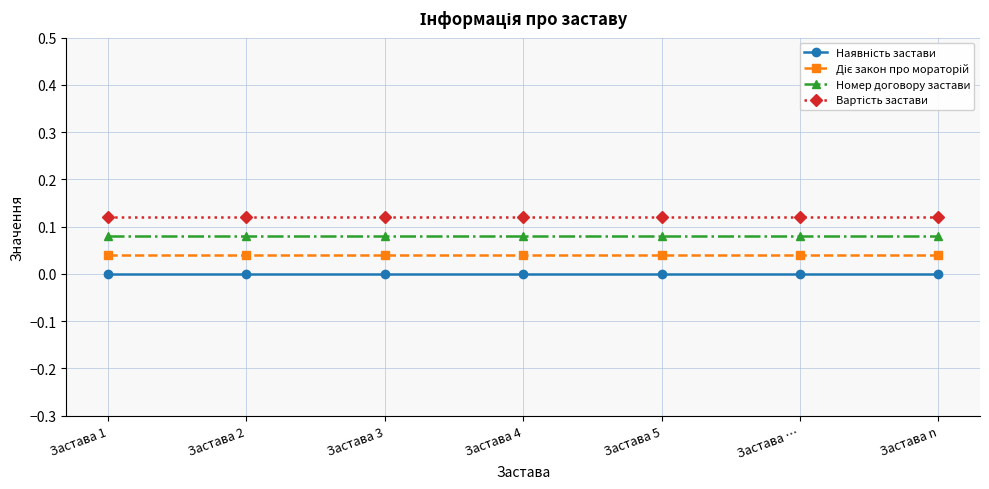

What is the label of the 6th point from the left?

Застава …